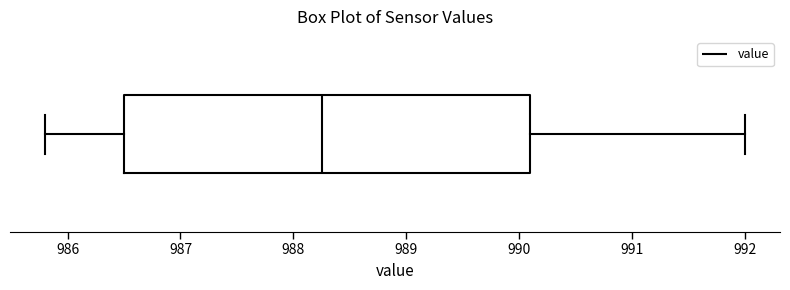

Read this box plot against the x-axis: the position of the median line, the range covered by the box, and the ends of both whiskers. The values are not printed on the chart, so give them approximately, as read against the axis.

median 988.3, box 986.5 to 990.1, whiskers 985.8 to 992.0